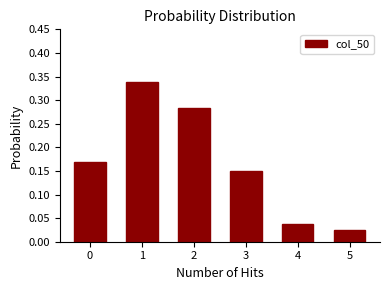

At which label is the value closest to 0?

5